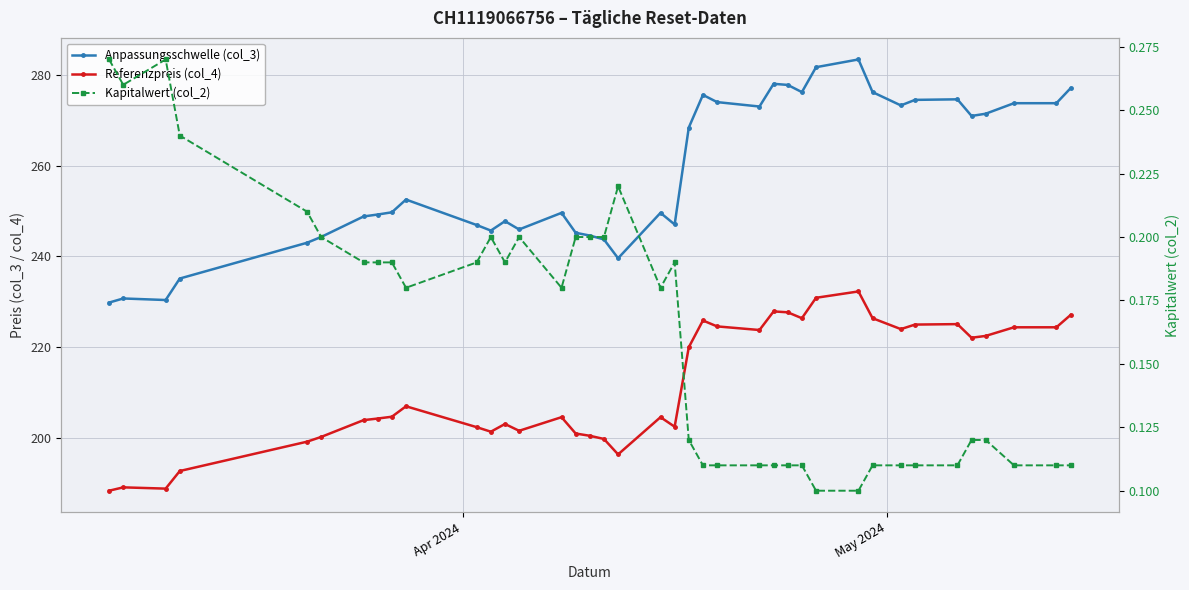

True or false: Kapitalwert (col_2) and Anpassungsschwelle (col_3) cross at least once.

False